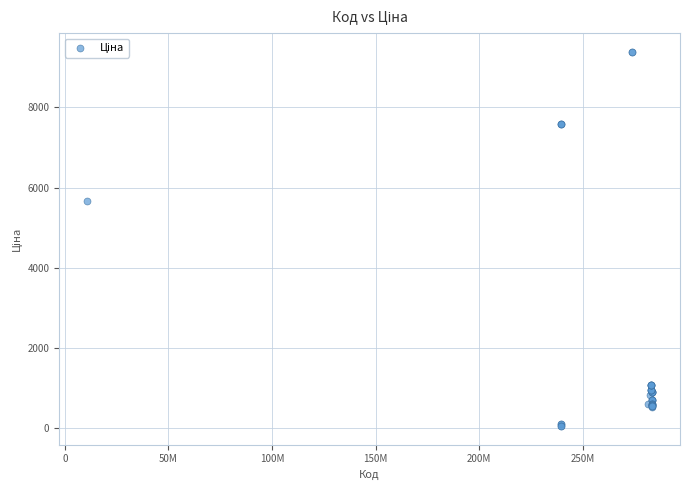

What Y value in the scatter plot is closest to 4720?

5673.8